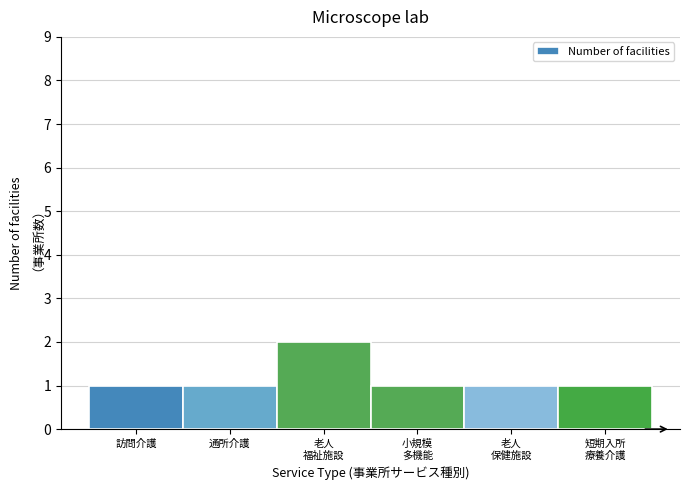

Reading left to right, what are all the values shown in this chart?

1	1	2	1	1	1